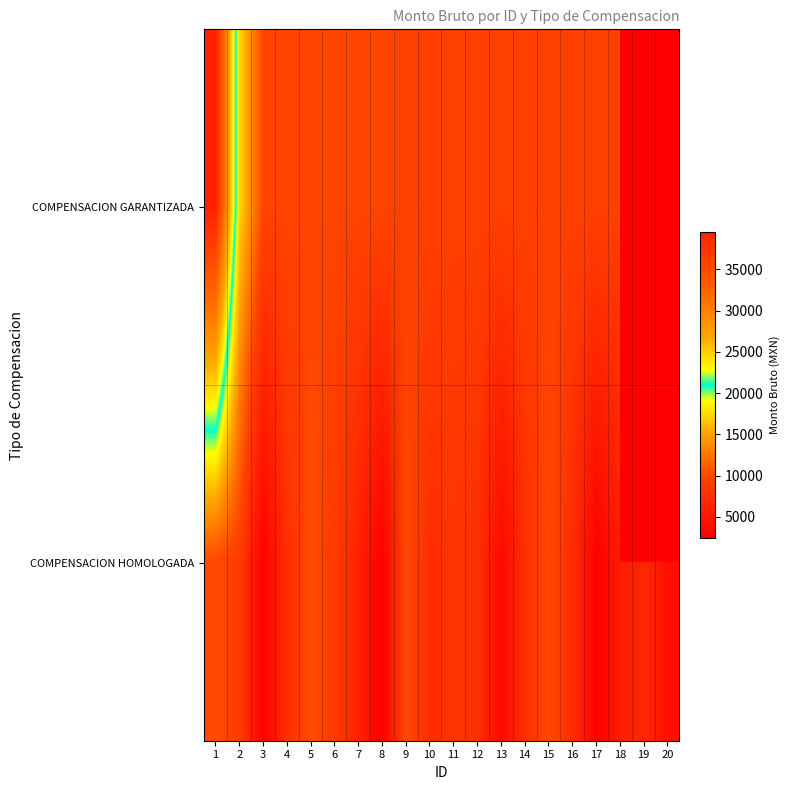

At which category is the sum across all series the highest?

1